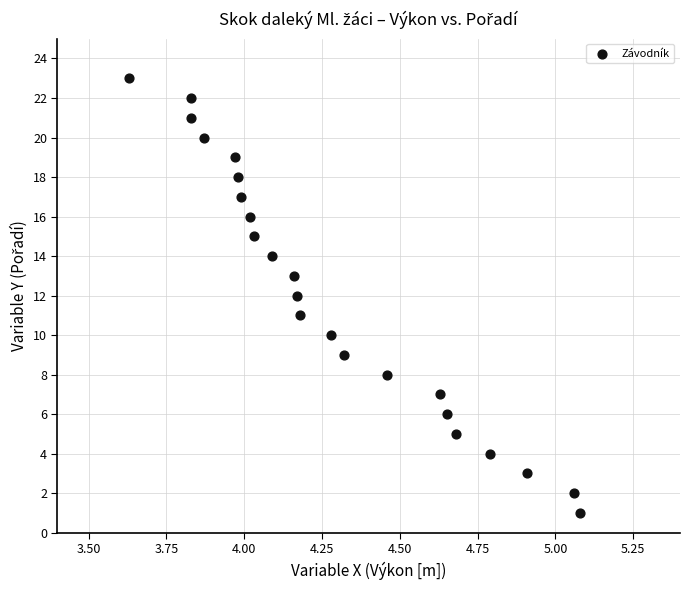

What is the range of Y values (max minus min)?

22